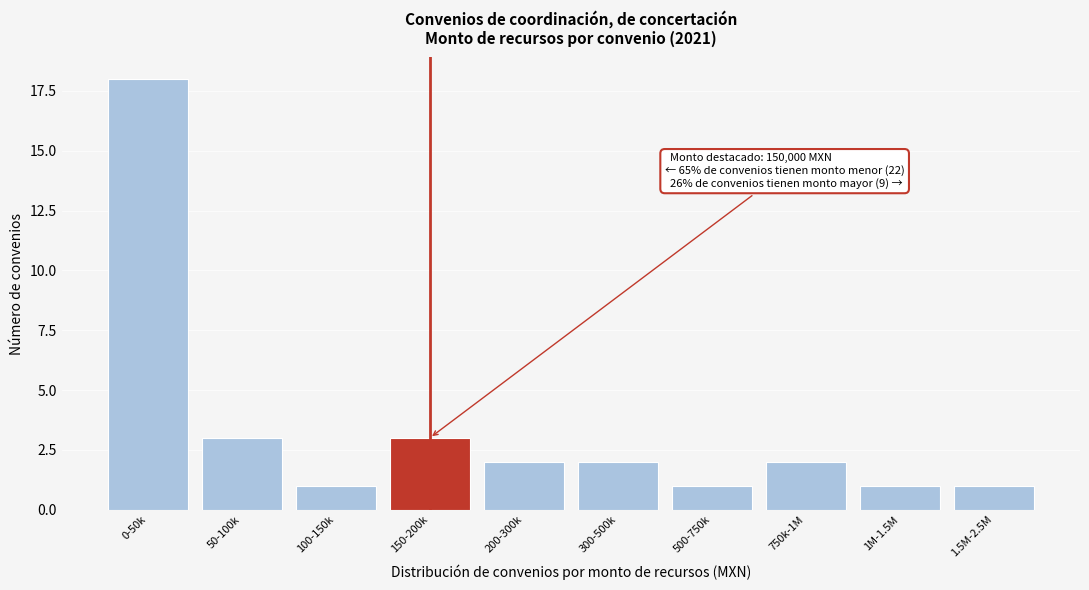

Reading left to right, extract all data points from this chart.

18	3	1	3	2	2	1	2	1	1